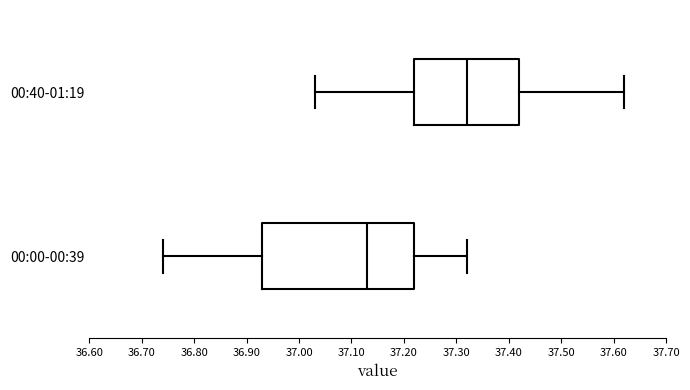

Which box is the widest, from its left edge to its right edge?

00:00-00:39